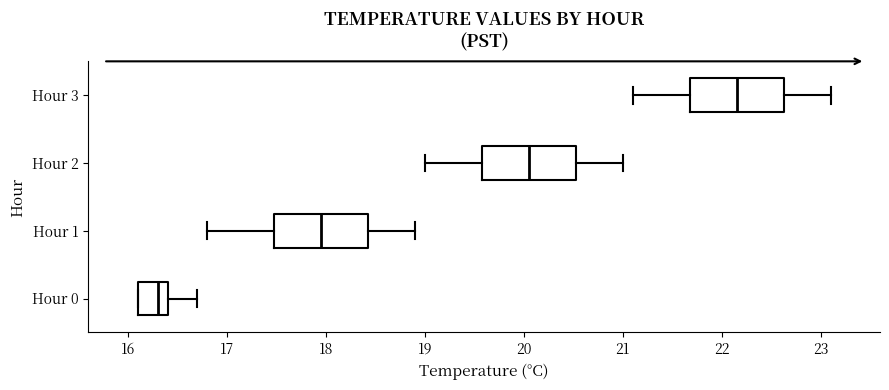

Which box has the furthest to the left median line?

Hour 0